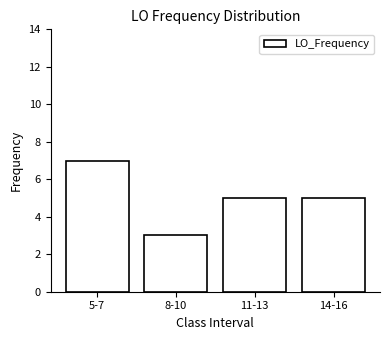

Reading left to right, list all the values displayed in this chart.

5-7=7	8-10=3	11-13=5	14-16=5